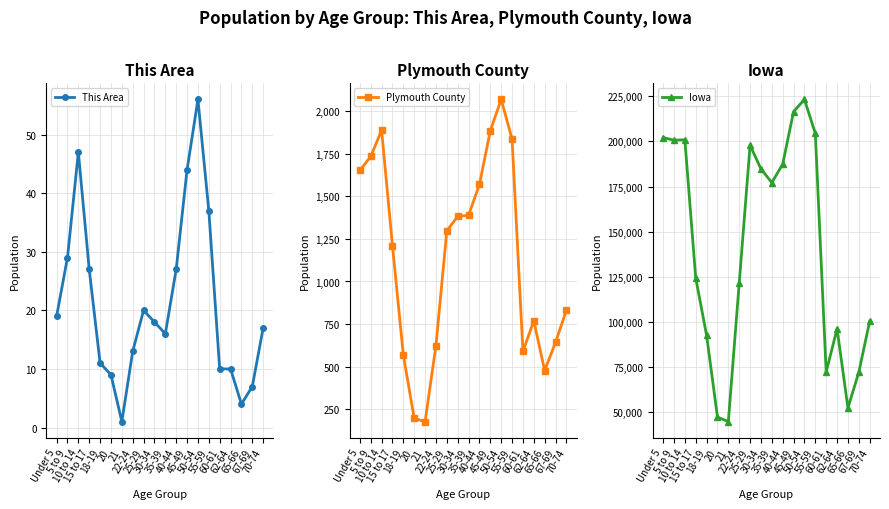

At which category does This Area reach its first local peak?

10 to 14